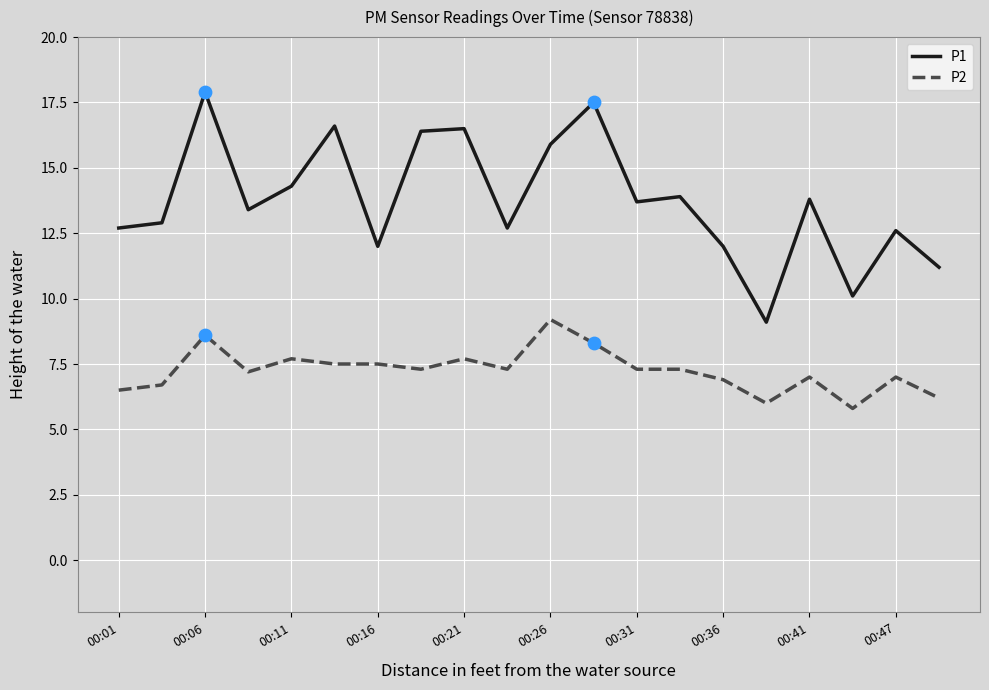

Which series has the largest total across all categories?

P1